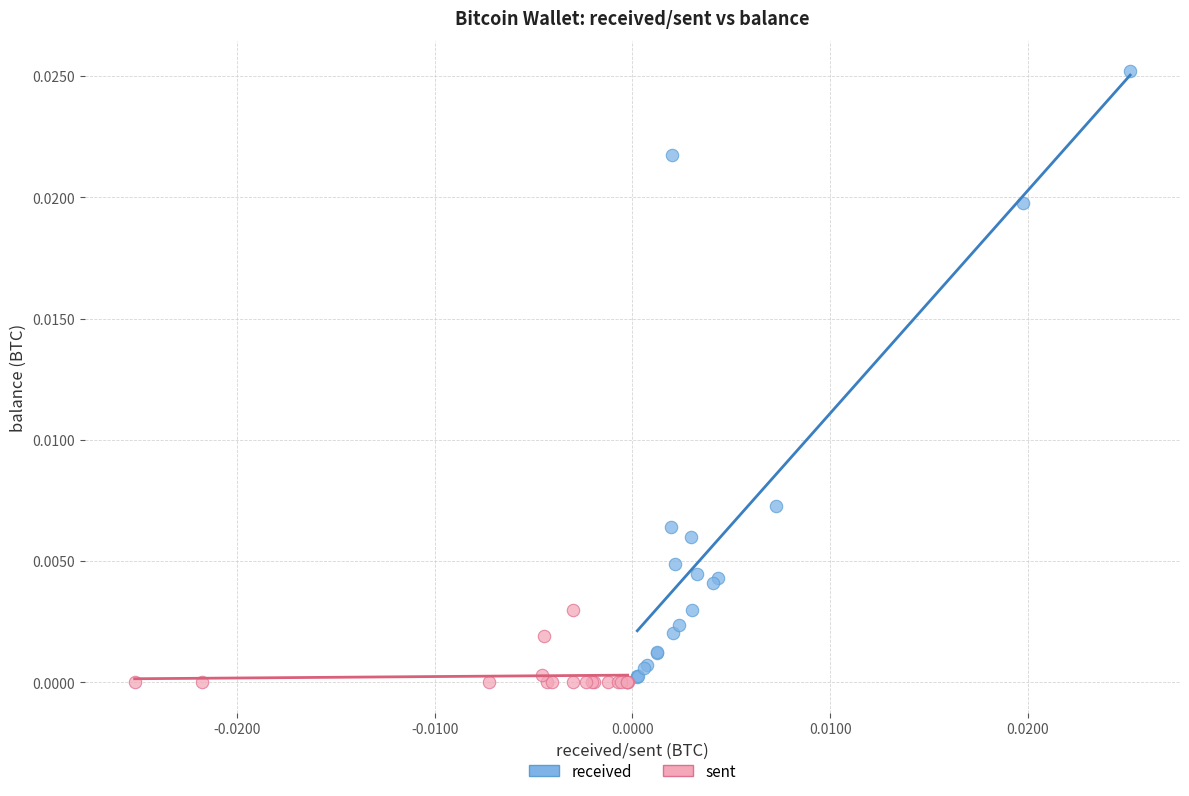

Which series has the largest Y range (max minus min)?

received